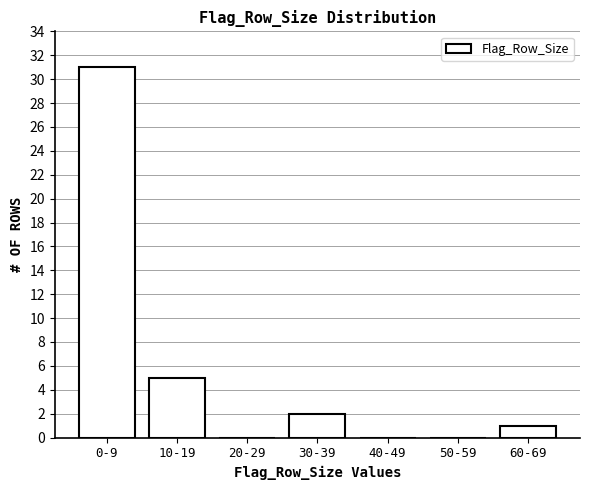

Reading left to right, list all the values displayed in this chart.

0-9=31	10-19=5	20-29=0	30-39=2	40-49=0	50-59=0	60-69=1